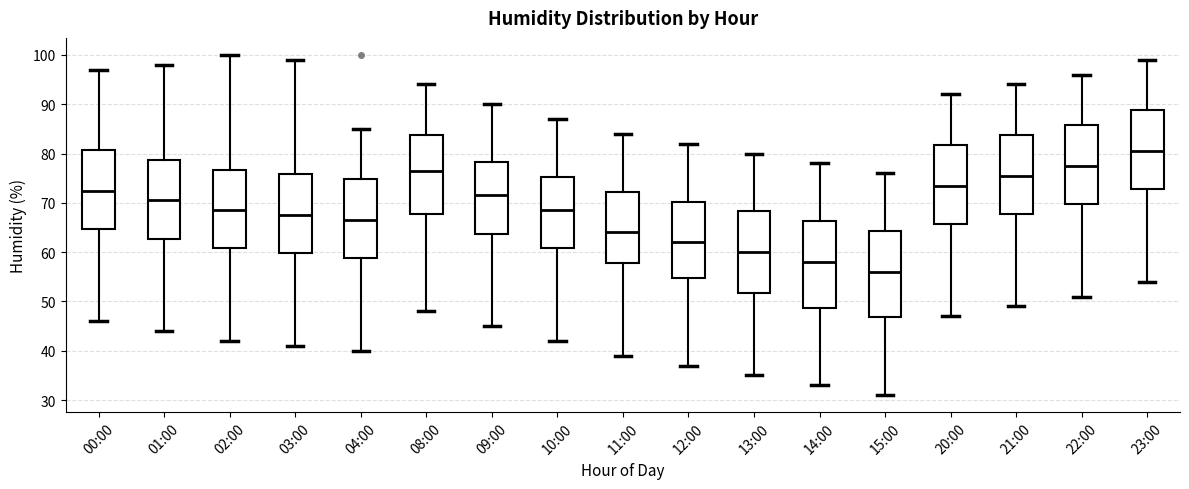

Reading left to right, transcribe this box plot: for each box, give where its median line is, the range the box spans, and where its two whiskers end, as read against the y-axis. The values are not printed on the chart, so give them approximately, as read against the axis.

00:00: median 73, box 65 to 81, whiskers 46 to 97
01:00: median 71, box 63 to 79, whiskers 44 to 98
02:00: median 69, box 61 to 77, whiskers 42 to 100
03:00: median 68, box 60 to 76, whiskers 41 to 99
04:00: median 67, box 59 to 75, whiskers 40 to 85
08:00: median 77, box 68 to 84, whiskers 48 to 94
09:00: median 72, box 64 to 78, whiskers 45 to 90
10:00: median 69, box 61 to 75, whiskers 42 to 87
11:00: median 64, box 58 to 72, whiskers 39 to 84
12:00: median 62, box 55 to 70, whiskers 37 to 82
13:00: median 60, box 52 to 68, whiskers 35 to 80
14:00: median 58, box 49 to 66, whiskers 33 to 78
15:00: median 56, box 47 to 64, whiskers 31 to 76
20:00: median 74, box 66 to 82, whiskers 47 to 92
21:00: median 76, box 68 to 84, whiskers 49 to 94
22:00: median 78, box 70 to 86, whiskers 51 to 96
23:00: median 81, box 73 to 89, whiskers 54 to 99